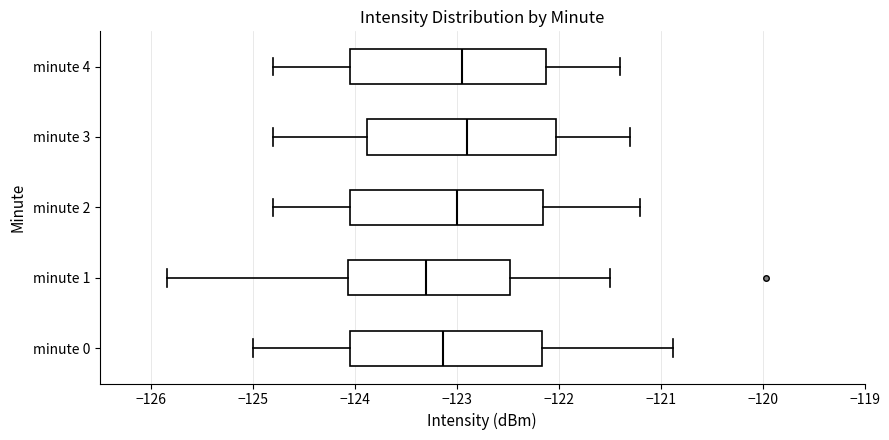

Reading bottom to top, transcribe this box plot: for each box, give where its median line is, the range the box spans, and where its two whiskers end, as read against the x-axis. The values are not printed on the chart, so give them approximately, as read against the axis.

minute 0: median -123.1, box -124.0 to -122.2, whiskers -125.0 to -120.9
minute 1: median -123.3, box -124.1 to -122.5, whiskers -125.8 to -121.5
minute 2: median -123.0, box -124.0 to -122.1, whiskers -124.8 to -121.2
minute 3: median -122.9, box -123.9 to -122.0, whiskers -124.8 to -121.3
minute 4: median -122.9, box -124.0 to -122.1, whiskers -124.8 to -121.4